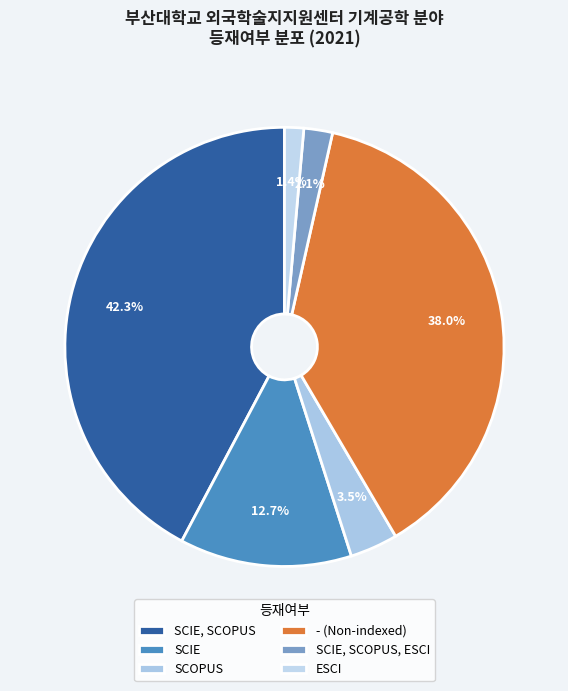

Is the sum of SCIE, SCOPUS and SCOPUS greater than half?

No